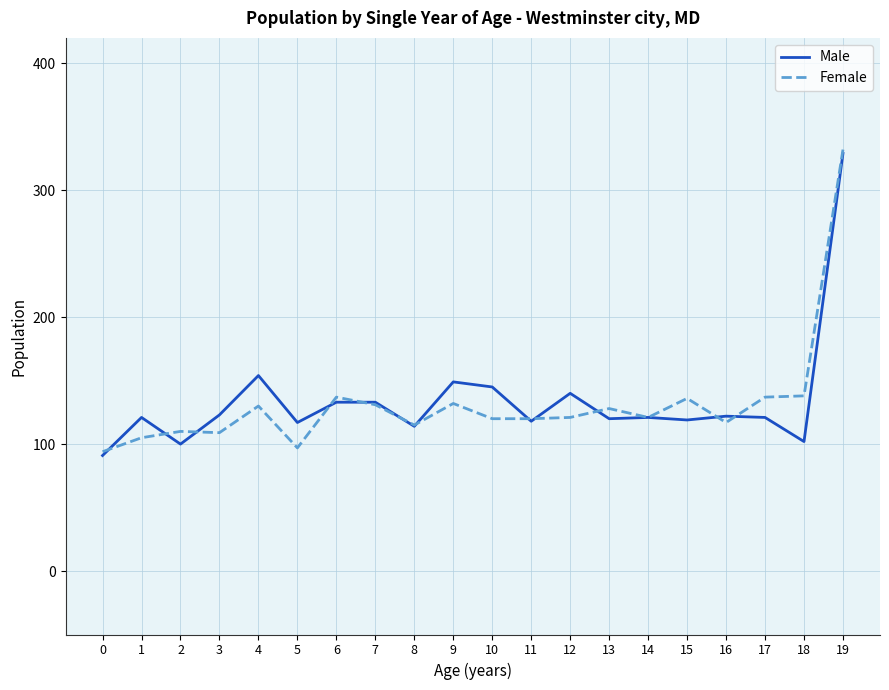

The value of Male at 8 is 114. True or false?

True